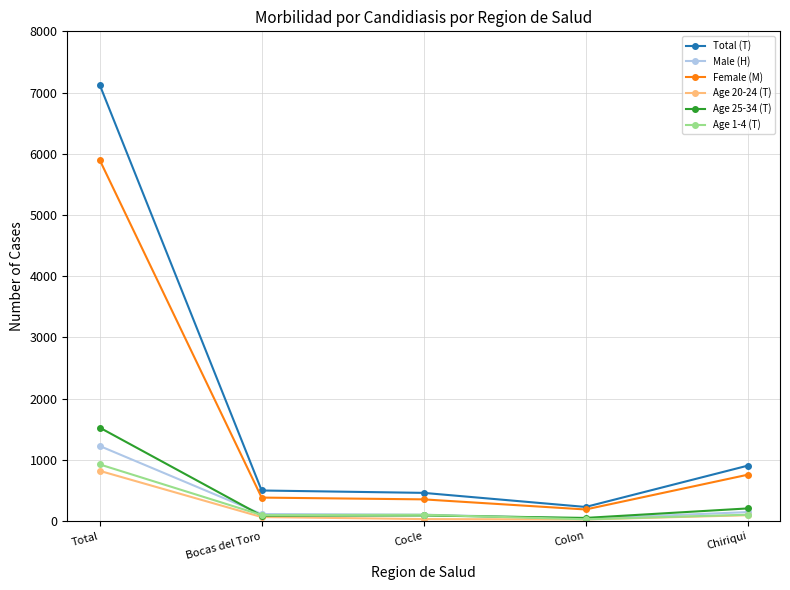

What is the difference between the maximum and minimum values in the Female (M) series?

5709